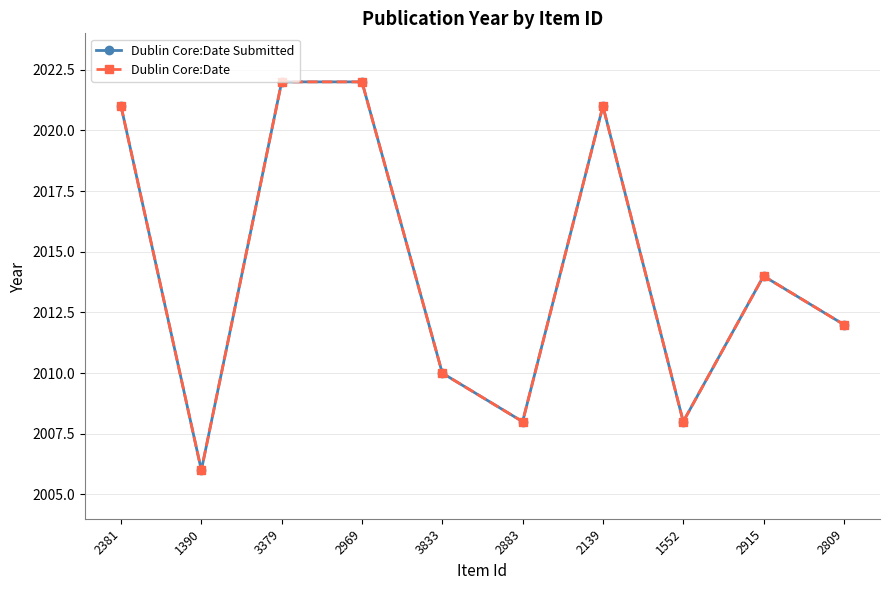

Which series changed the most between 3379 and 3833?

Dublin Core:Date Submitted